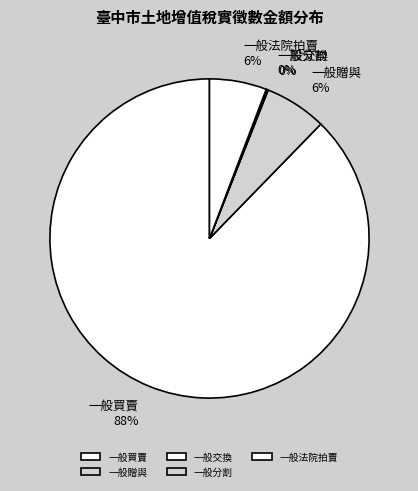

To the nearest percent, what is the average slice percentage?

20%